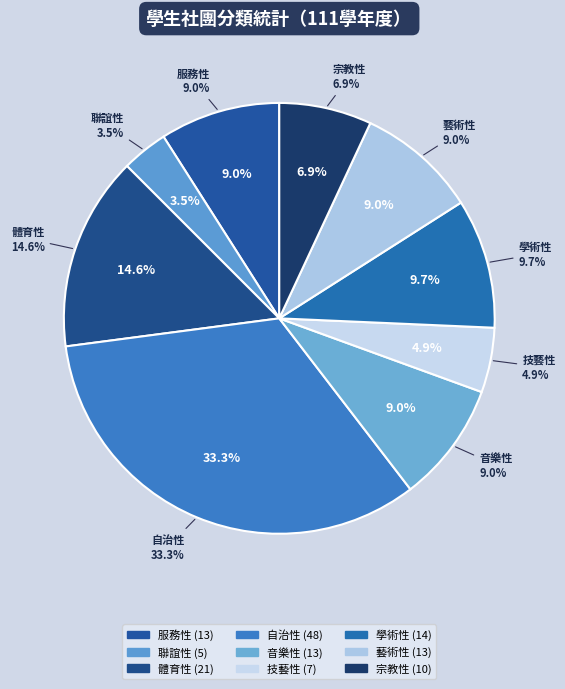

Is 宗教性 the majority of the pie?

No